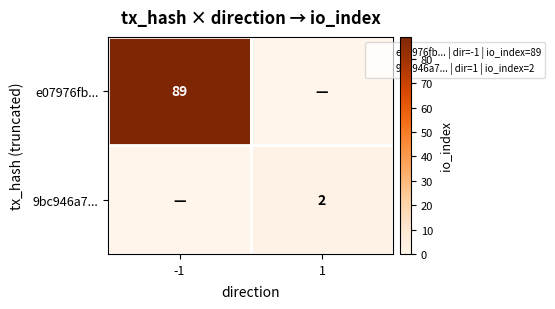

True or false: e07976fb... has a value of 144 at -1.

False